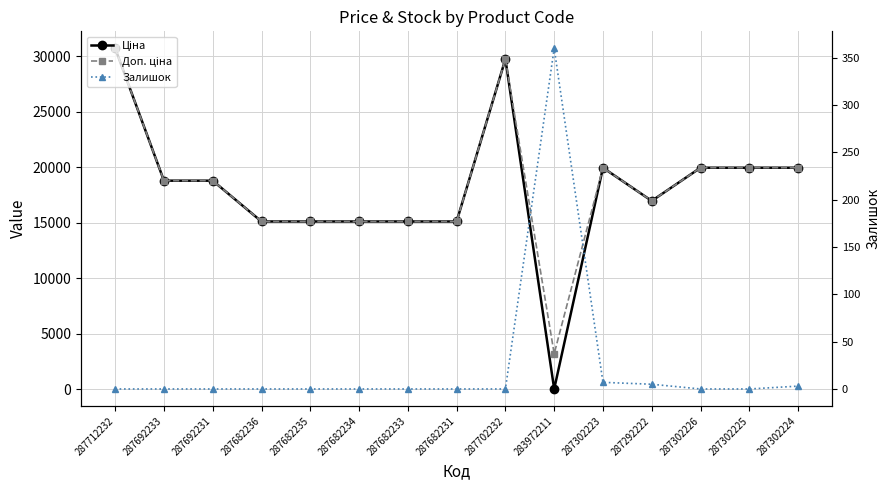

Reading right to left, transcribe all the data shown in this chart.

Ціна: 19964.2	19964.2	19964.2	16976.3	19964.2	32.0	29747.2	15120.0	15120.0	15120.0	15120.0	15120.0	18796.8	18796.8	30717.1
Доп. ціна: 19964.2	19964.2	19964.2	16976.3	19964.2	3205.0	29747.2	15120.0	15120.0	15120.0	15120.0	15120.0	18796.8	18796.8	30717.1
Залишок: 3.0	0.0	0.0	5.0	7.0	360.0	0.0	0.0	0.0	0.0	0.0	0.0	0.0	0.0	0.0